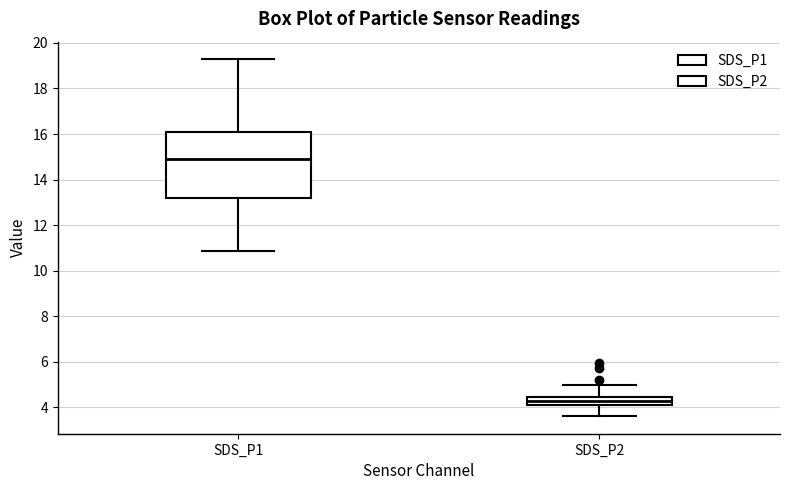

Which box is the tallest, from its lower edge to its upper edge?

SDS_P1